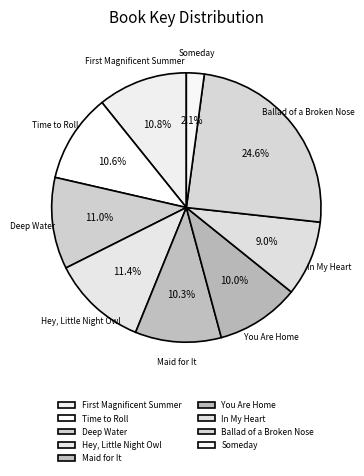

Rank the categories by value from lowest to highest.

Someday, In My Heart, You Are Home, Maid for It, Time to Roll, First Magnificent Summer, Deep Water, Hey, Little Night Owl, Ballad of a Broken Nose